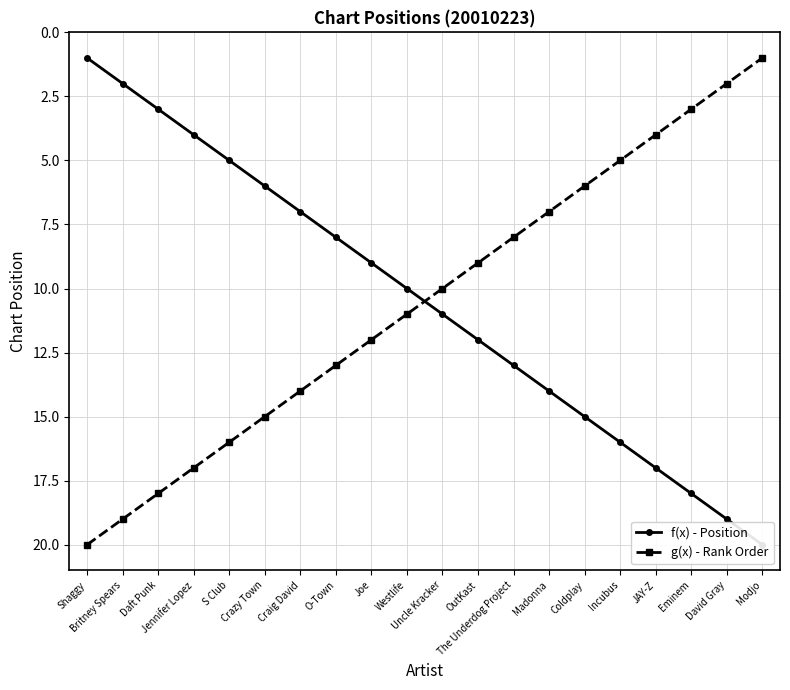

Which category has the lowest value in the g(x) - Rank Order series?

Modjo